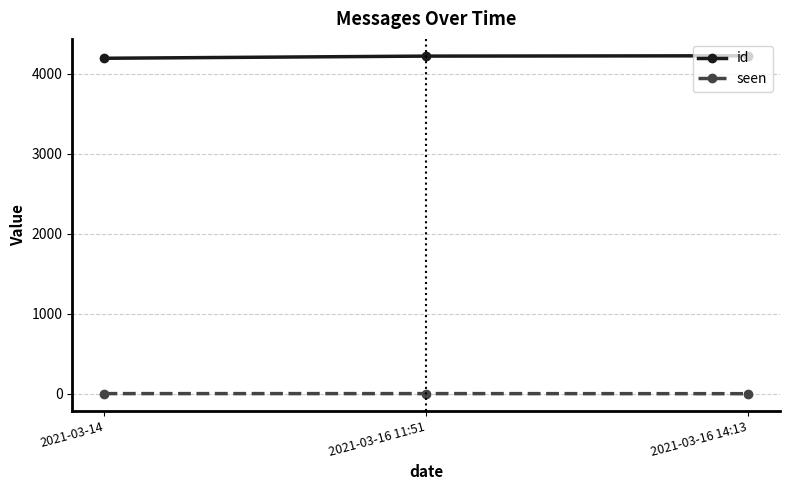

The value of seen at 2021-03-16 14:13 is 0. True or false?

True